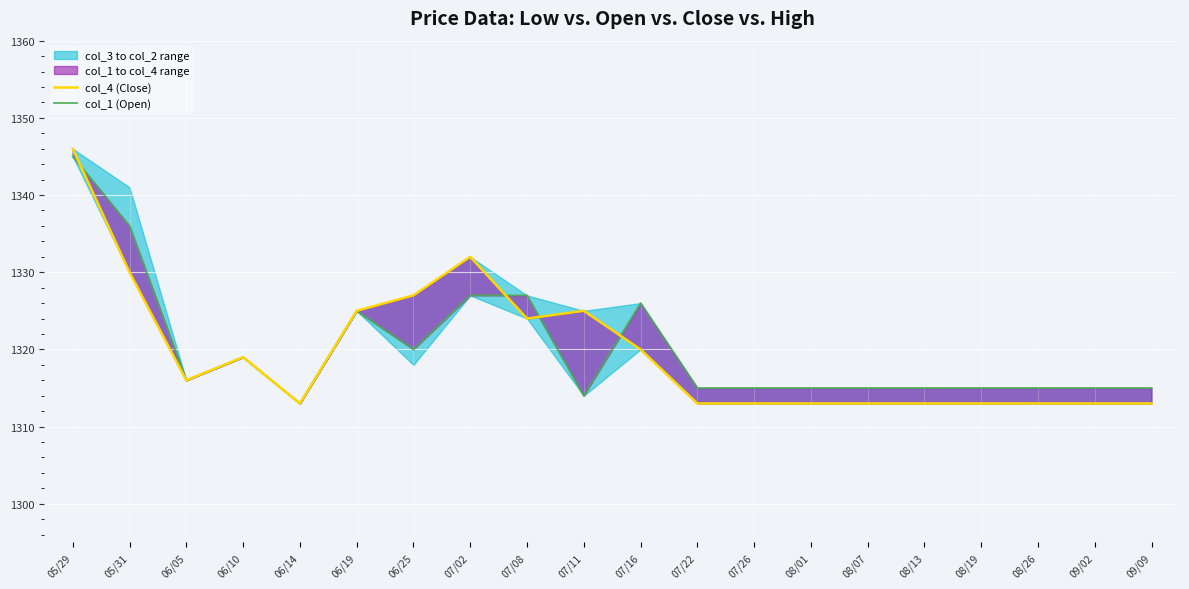

What is the maximum value shown in the chart?

1346